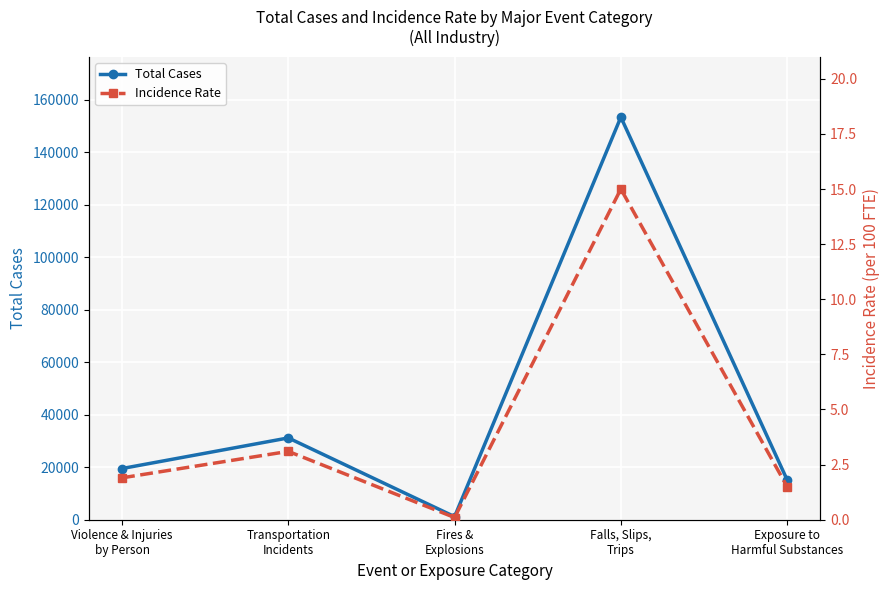

Which series has the largest range (max minus min)?

Total Cases